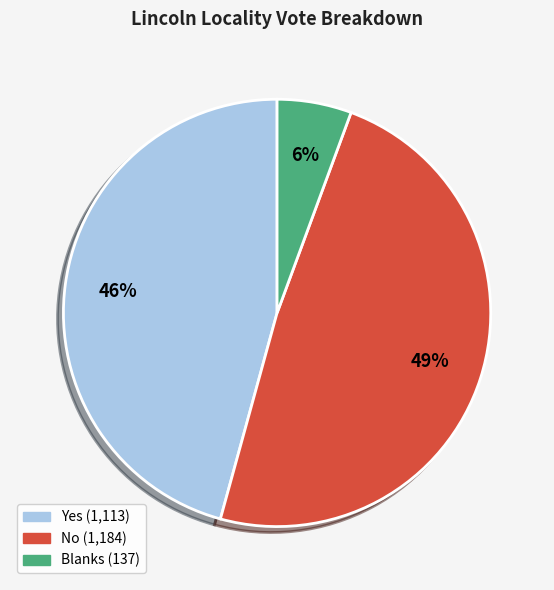

Rank the categories by value from highest to lowest.

No, Yes, Blanks